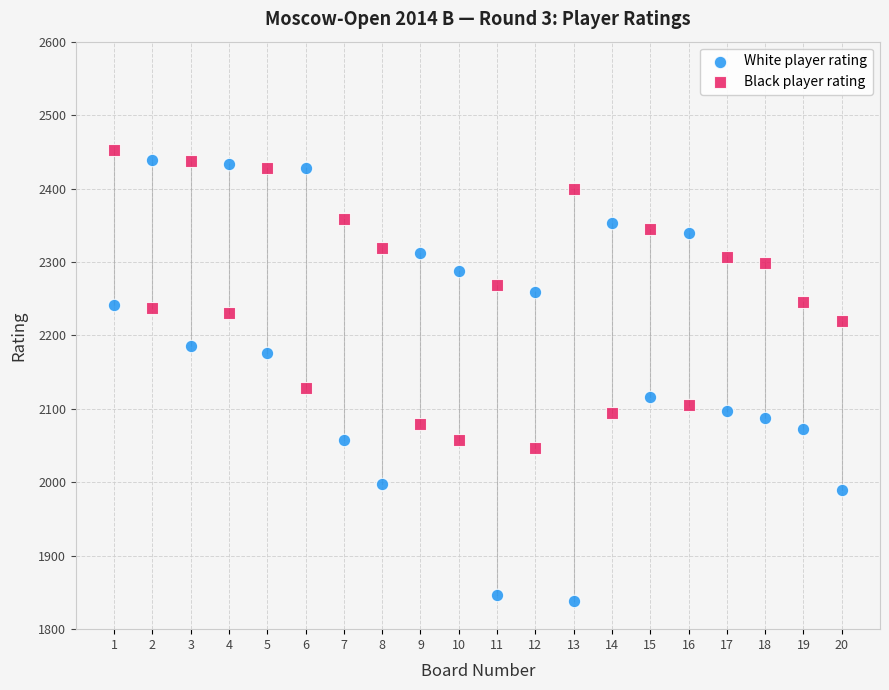

Across all data points, what is the range of X values (max minus min)?

19